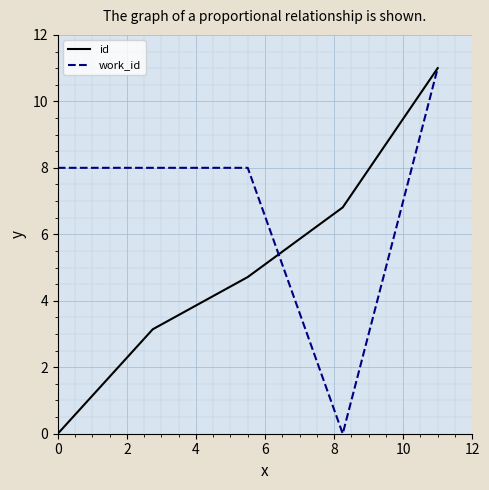

What are all the series names shown in the legend?

id, work_id